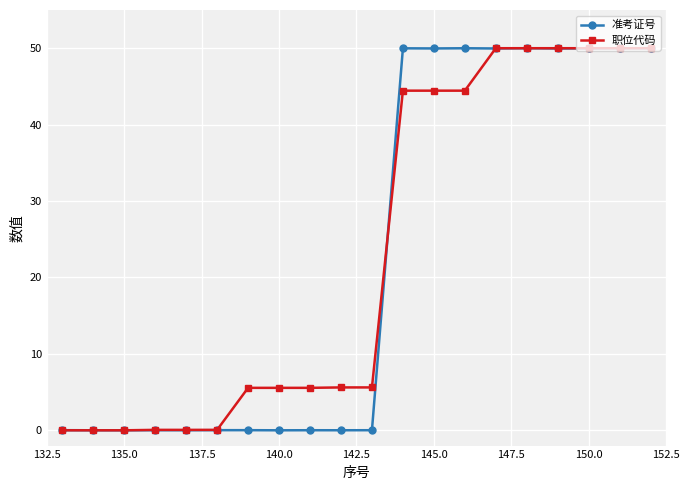

What is the value of the 职位代码 point at the 8th from the left?

5.6